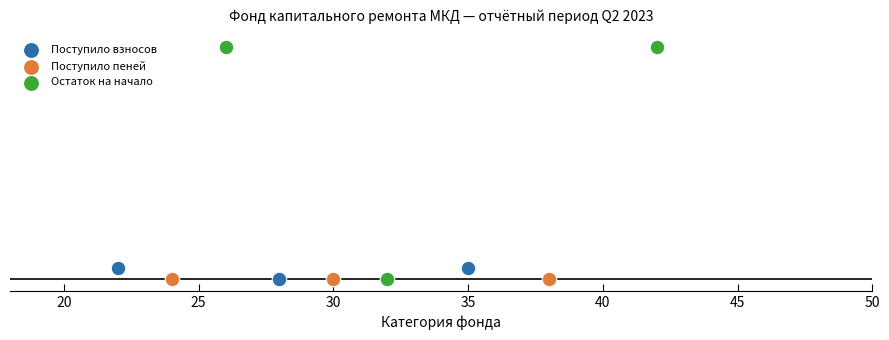

What are all the series names shown in the legend?

Поступило взносов, Поступило пеней, Остаток на начало